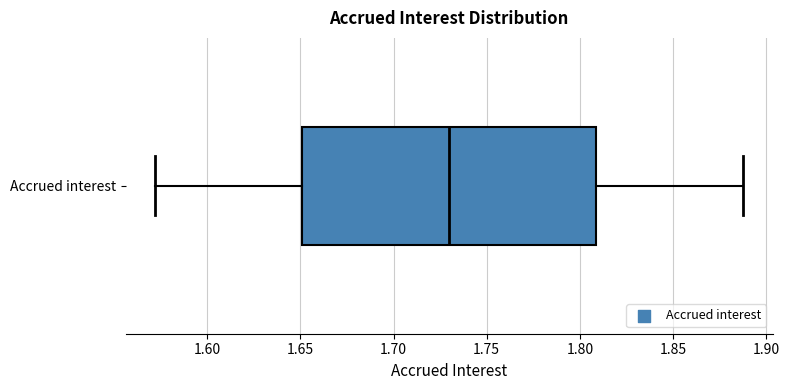

Where does the median line of the box for Accrued interest sit on the x-axis? The values are not printed on the chart, so give them approximately, as read against the axis.

1.73